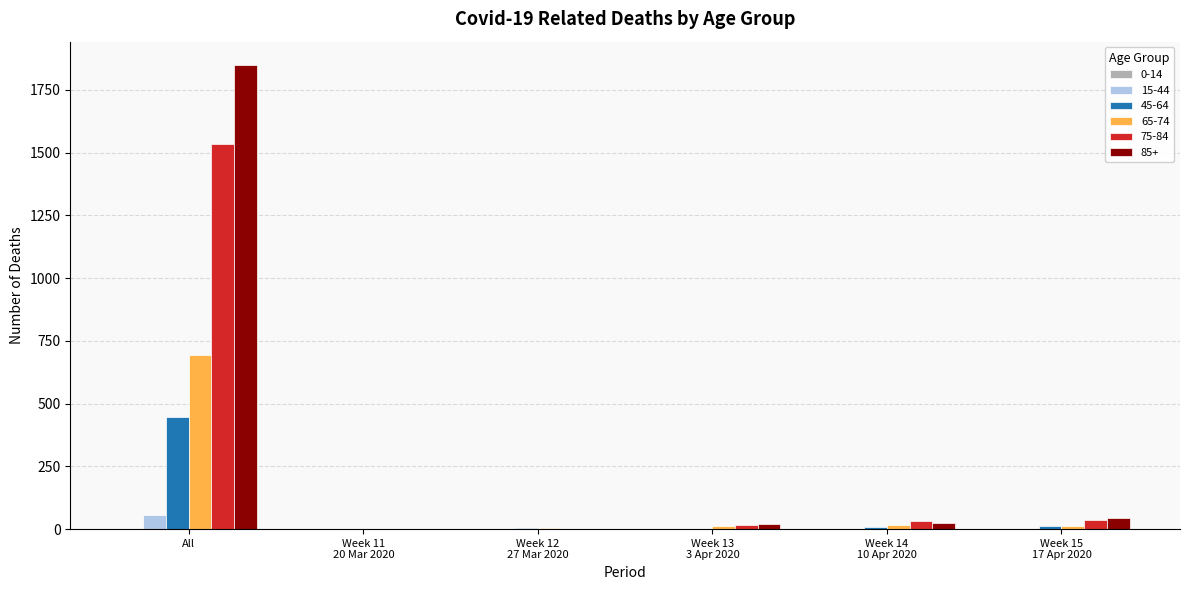

At which category is the sum across all series the highest?

All